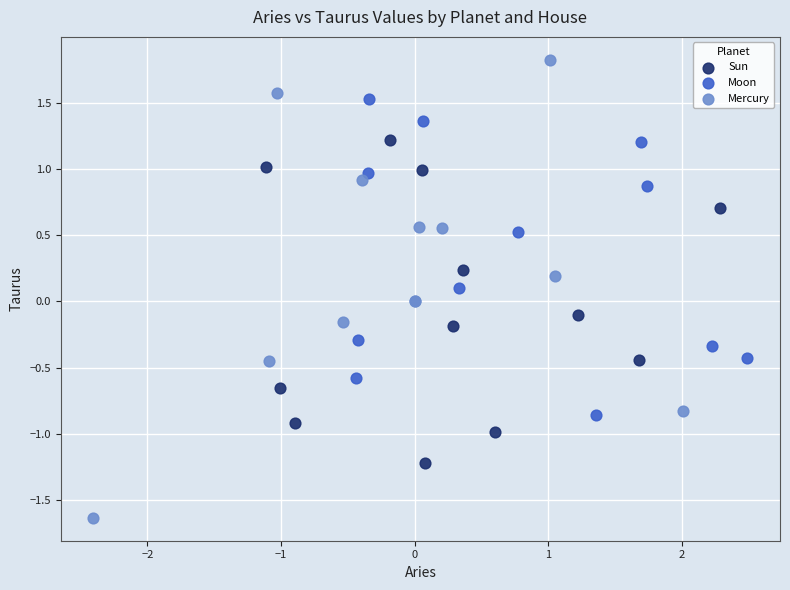

Which series reaches the minimum Y coordinate?

Mercury